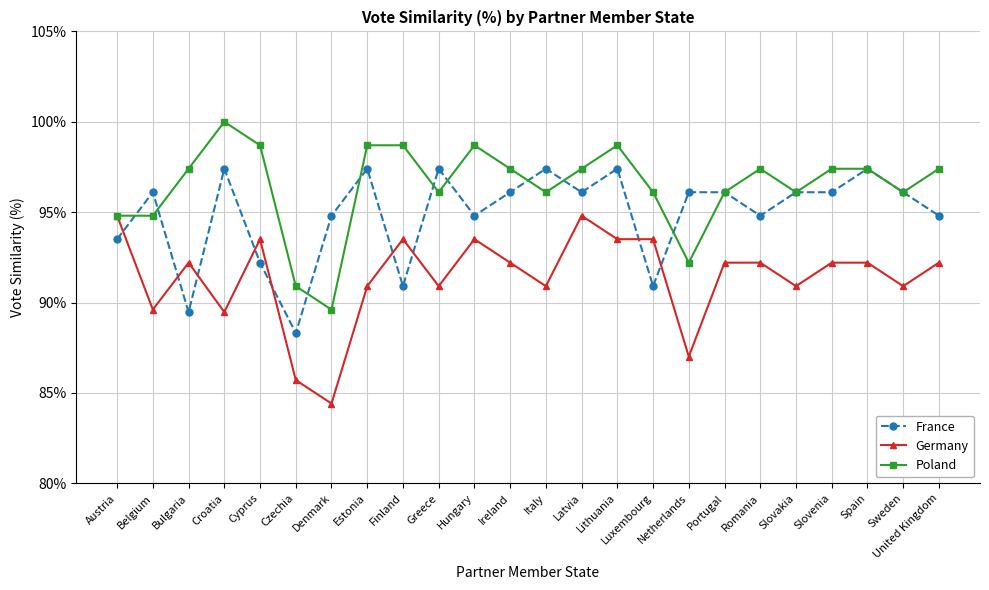

What is the label of the 14th point from the left?

Latvia